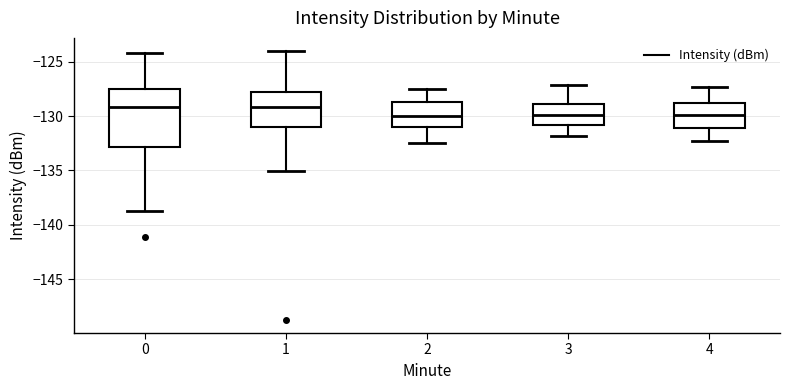

Where does the median line of the box at x = 1 sit on the y-axis? The values are not printed on the chart, so give them approximately, as read against the axis.

-129.0